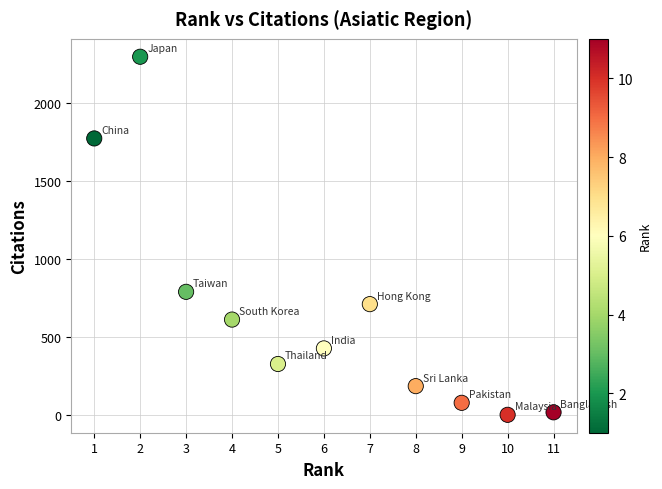

What Y value in the scatter plot is closest to 1150?

791